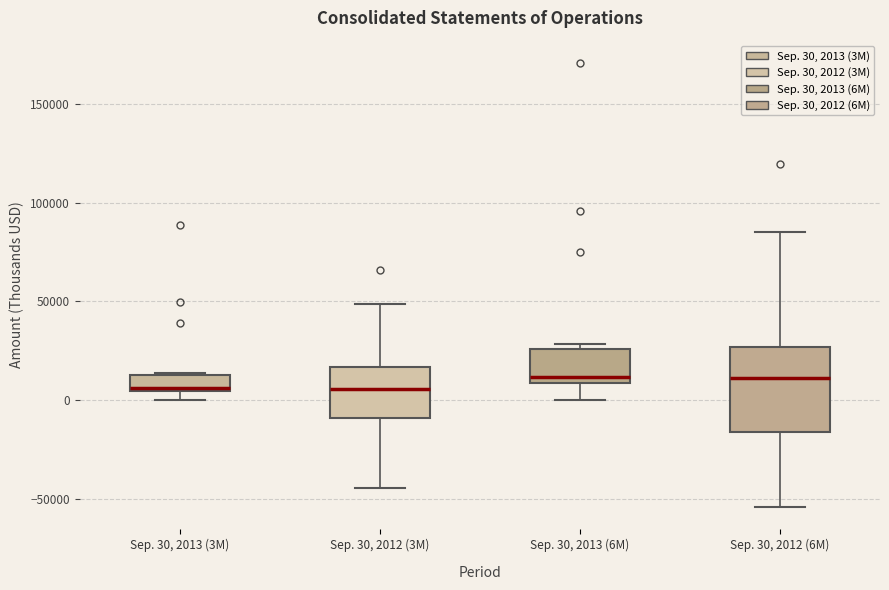

Reading left to right, read every box against the y-axis: the position of its median line, the range the box covers, and the ends of its whiskers. The values are not printed on the chart, so give them approximately, as read against the axis.

Sep. 30, 2013 (3M): median 5000 (just above the box's lower edge), box 5000 to 15000, whiskers 0 to 15000
Sep. 30, 2012 (3M): median 5000, box -10000 to 15000, whiskers -45000 to 50000
Sep. 30, 2013 (6M): median 10000 (just above the box's lower edge), box 10000 to 25000, whiskers 0 to 30000
Sep. 30, 2012 (6M): median 10000, box -15000 to 25000, whiskers -55000 to 85000